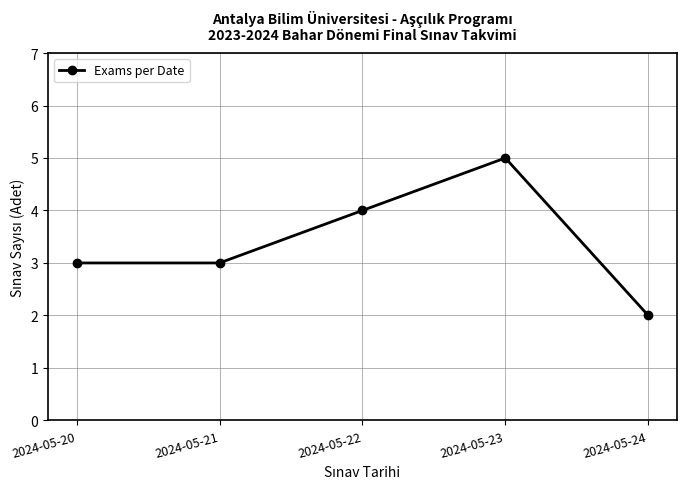

The value at 2024-05-20 is 1. True or false?

False